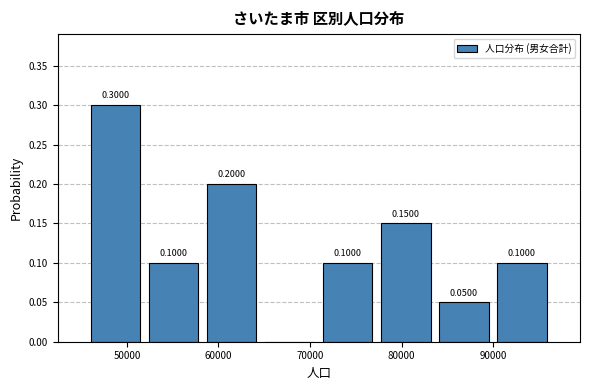

Which range on the x-axis has the tallest bar?

46000 to 52000